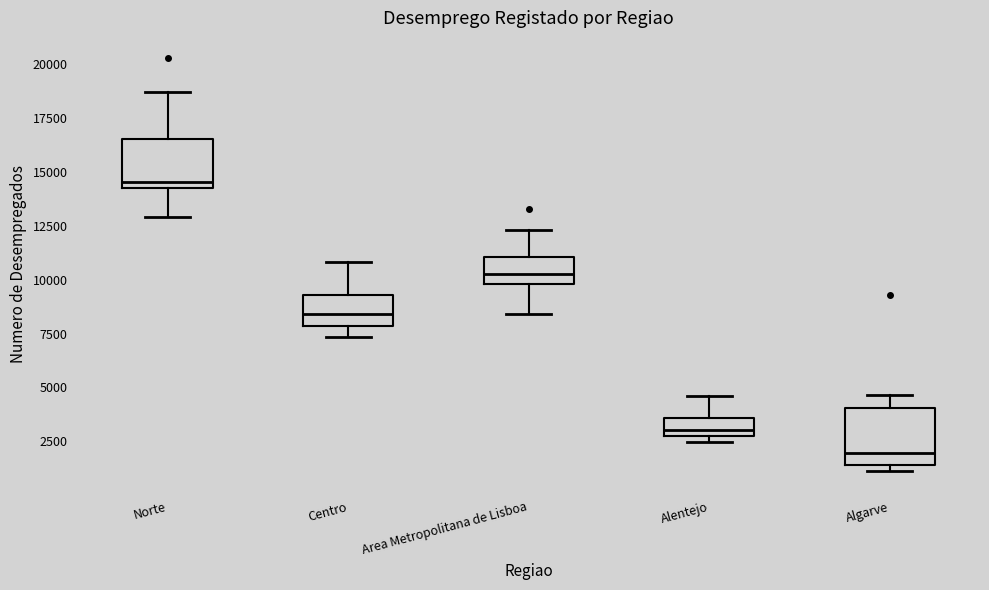

Where does the upper whisker of the box for Centro end on the y-axis? The values are not printed on the chart, so give them approximately, as read against the axis.

11000